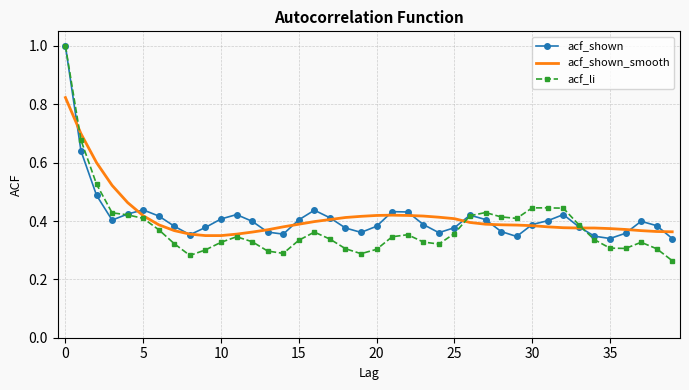

What is the greatest value displayed?

1.0